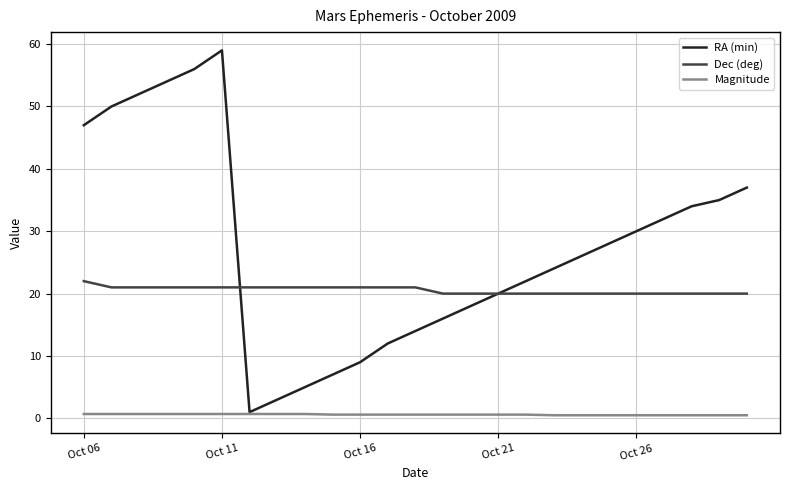

Rank the series by their average value, from highest to lowest.

RA (min), Dec (deg), Magnitude